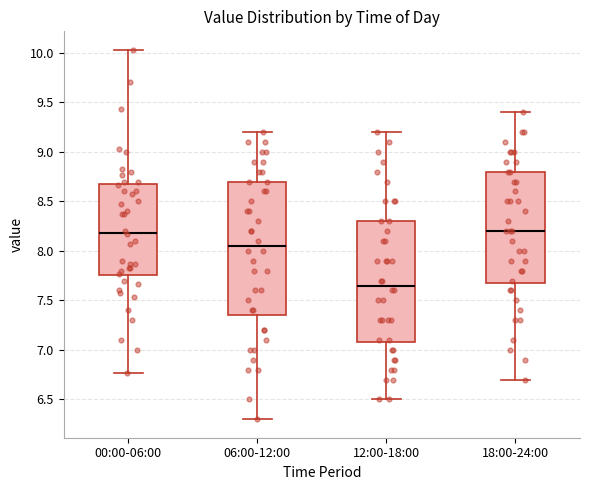

Where does the lower whisker of the box for 12:00-18:00 end on the y-axis? The values are not printed on the chart, so give them approximately, as read against the axis.

6.50